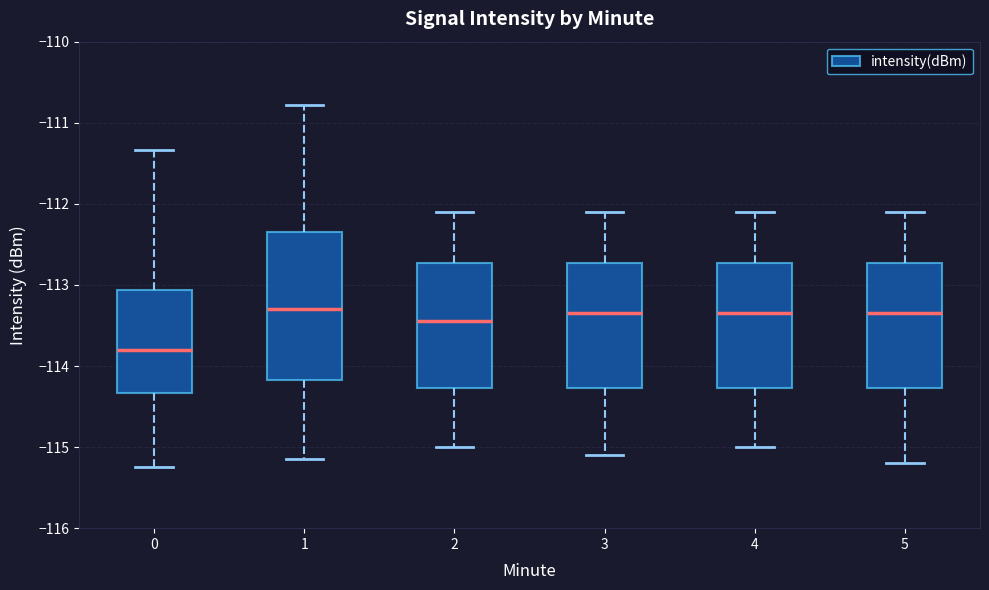

Reading left to right, read every box against the y-axis: the position of its median line, the range the box covers, and the ends of its whiskers. The values are not printed on the chart, so give them approximately, as read against the axis.

0: median -113.8, box -114.3 to -113.1, whiskers -115.2 to -111.3
1: median -113.3, box -114.2 to -112.3, whiskers -115.1 to -110.8
2: median -113.4, box -114.3 to -112.7, whiskers -115.0 to -112.1
3: median -113.3, box -114.3 to -112.7, whiskers -115.1 to -112.1
4: median -113.3, box -114.3 to -112.7, whiskers -115.0 to -112.1
5: median -113.3, box -114.3 to -112.7, whiskers -115.2 to -112.1